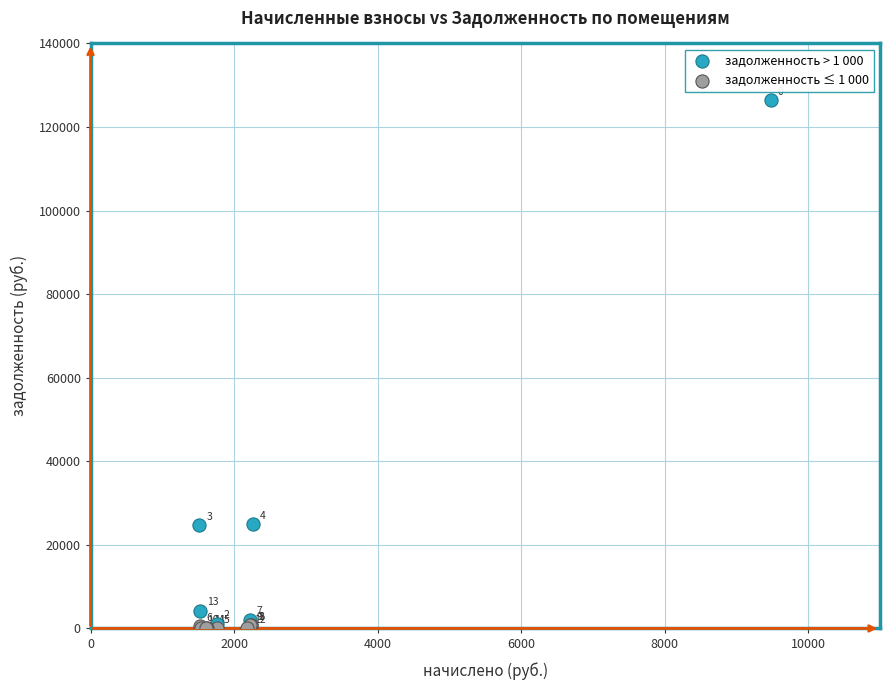

Which series contains the lowest Y value?

задолженность ≤ 1 000